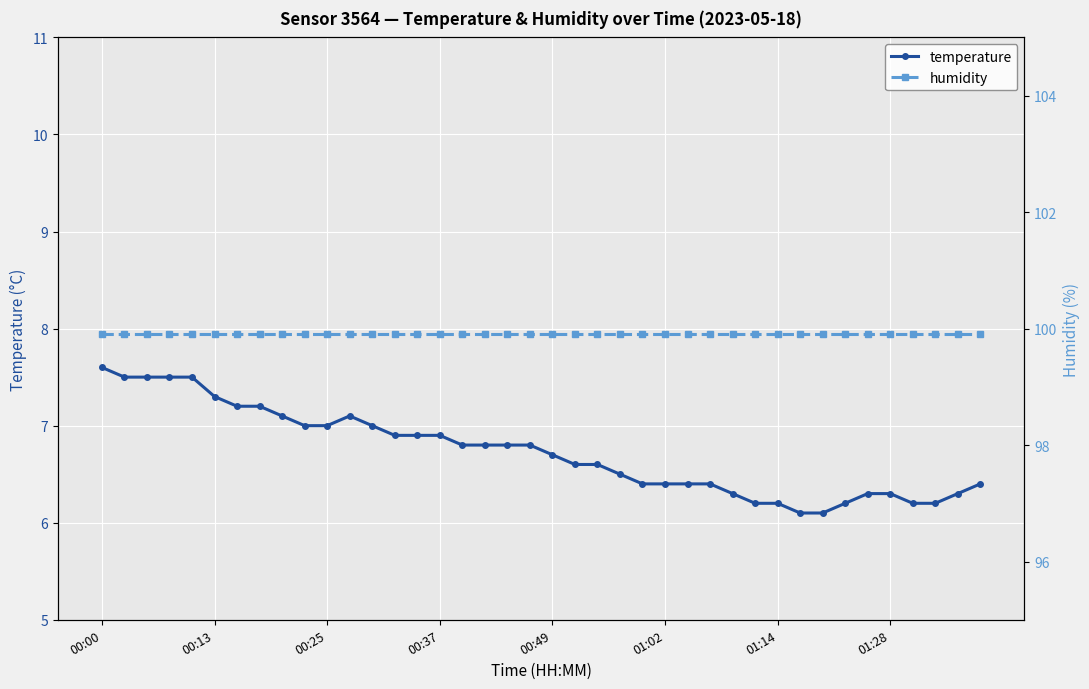

What is the highest value of the temperature series?

7.6